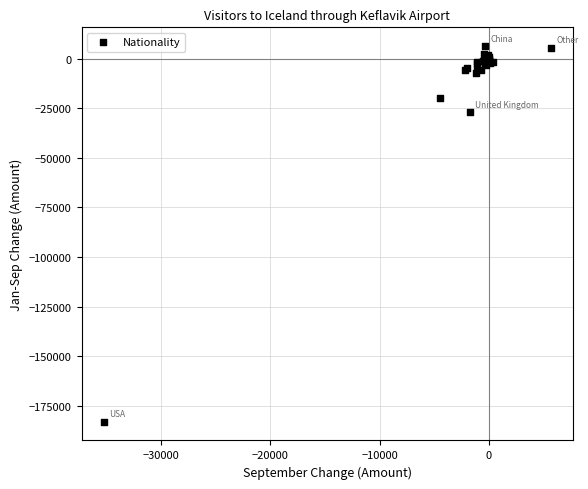

What Y value in the scatter plot is closest to -88352?

-26981